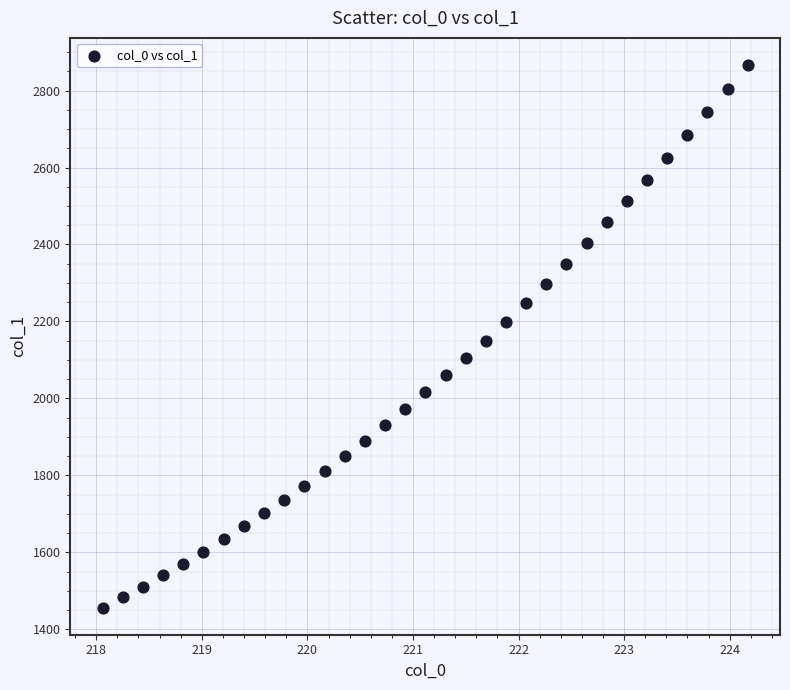

What is the range of Y values (max minus min)?

1410.0